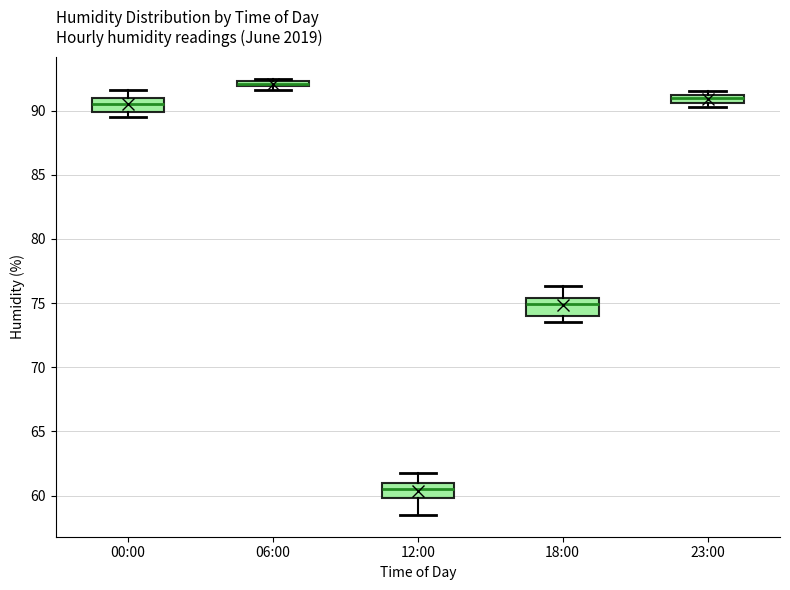

Where is the lower edge of the box for 06:00 on the y-axis? The values are not printed on the chart, so give them approximately, as read against the axis.

92.0